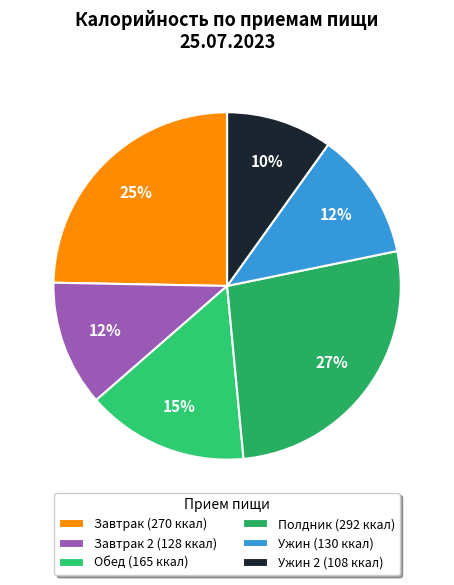

How many slices are in this pie chart?

6